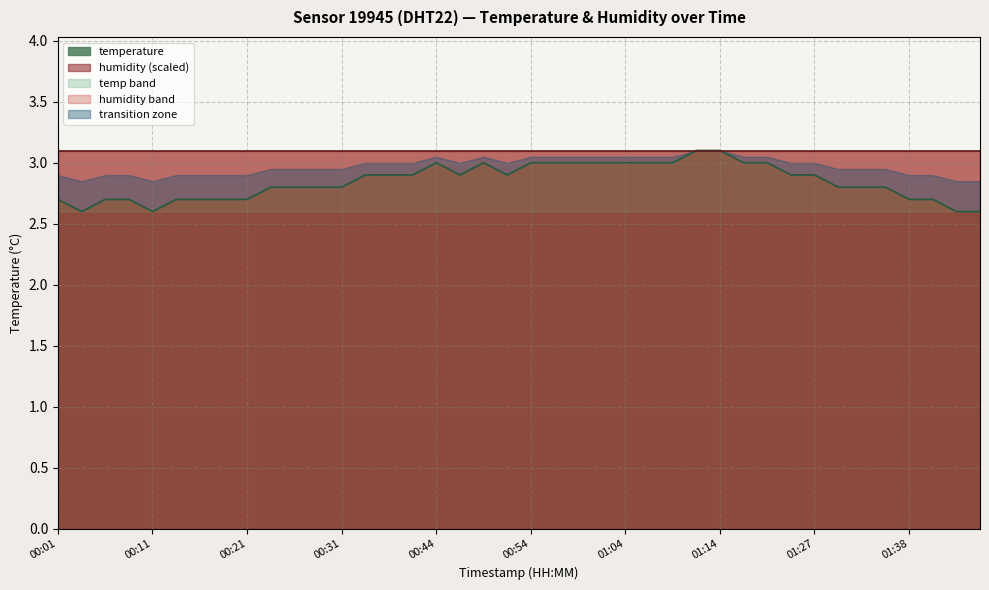

What is the difference between the values at 00:11 and 01:25?

0.3